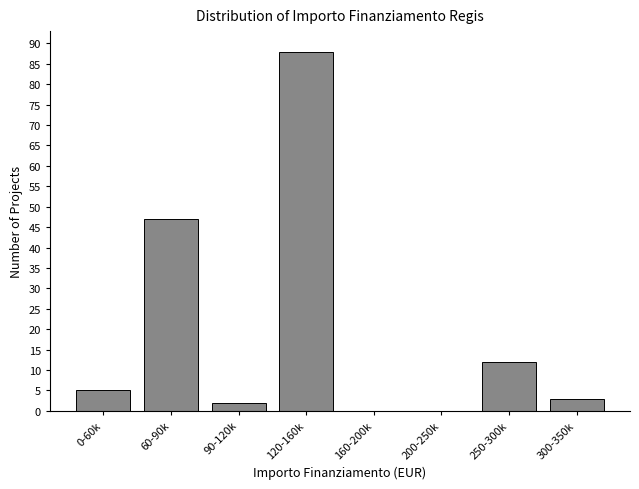

Reading right to left, list all the values displayed in this chart.

300-350k=3	250-300k=12	200-250k=0	160-200k=0	120-160k=88	90-120k=2	60-90k=47	0-60k=5